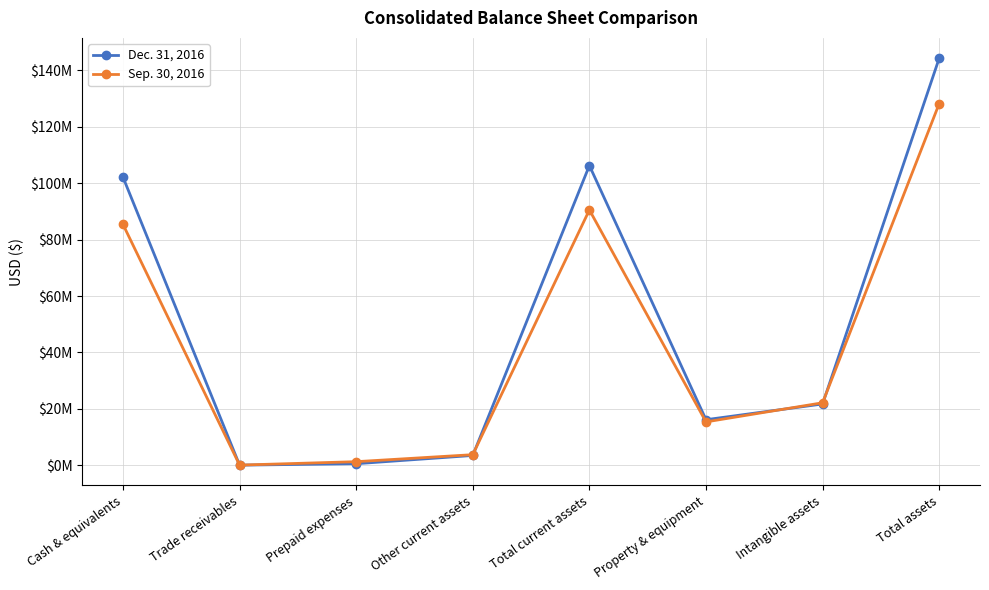

Is this an area chart (filled region under the line)?

No